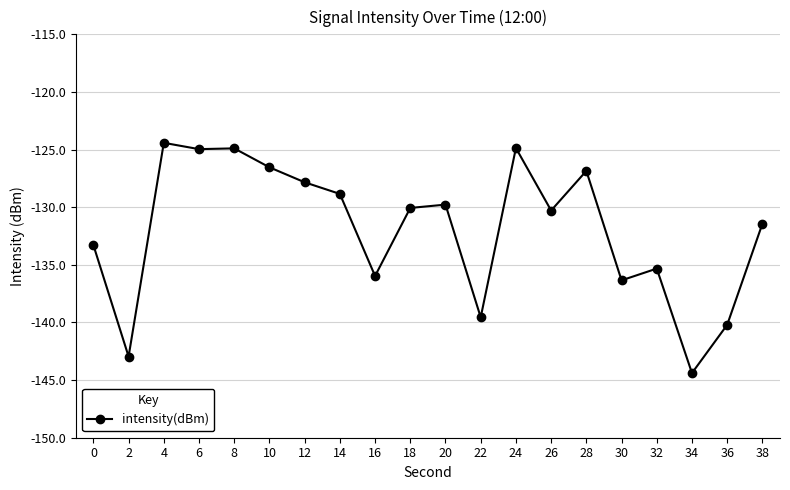

At which label does the data first exceed -130?

4